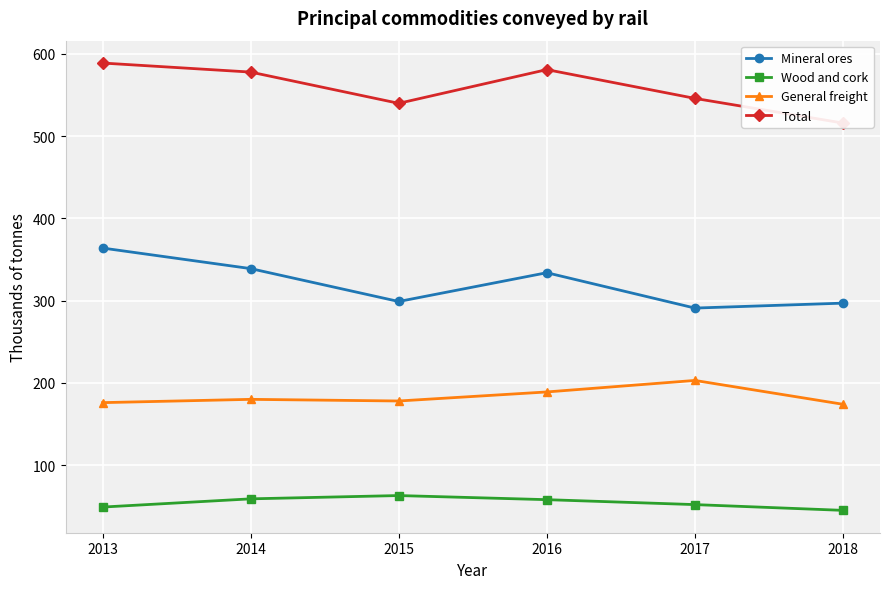

Reading right to left, what are all the values shown in this chart?

Mineral ores: 297	291	334	299	339	364
Wood and cork: 45	52	58	63	59	49
General freight: 174	203	189	178	180	176
Total: 516	546	581	540	578	589